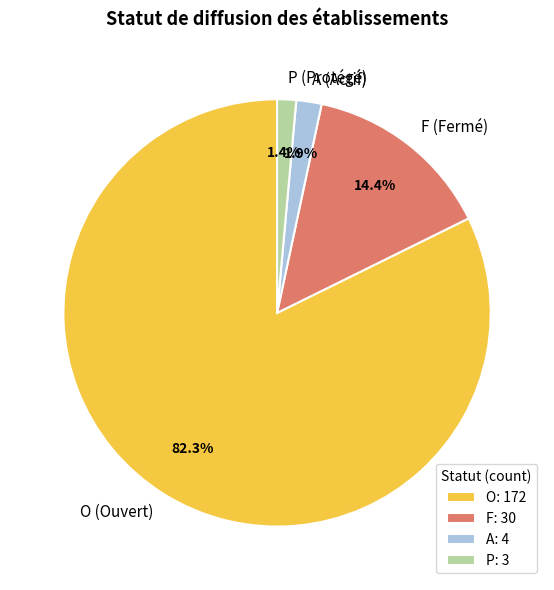

To the nearest percent, what percentage of the pie is A?

2%